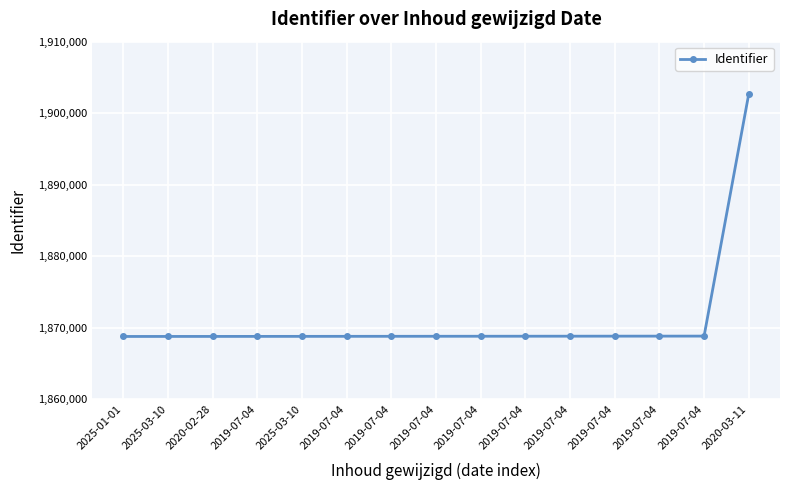

What is the value of the 3rd point from the left?

1868786